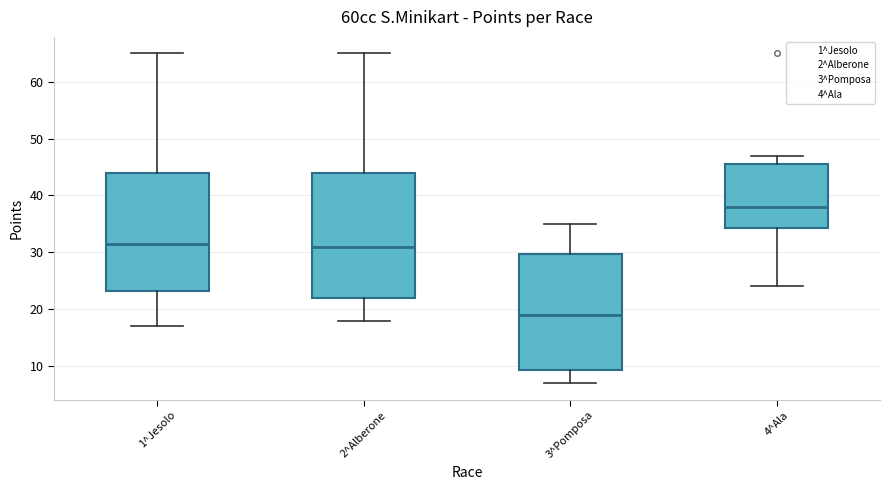

Where is the lower edge of the box for 4^Ala on the y-axis? The values are not printed on the chart, so give them approximately, as read against the axis.

34